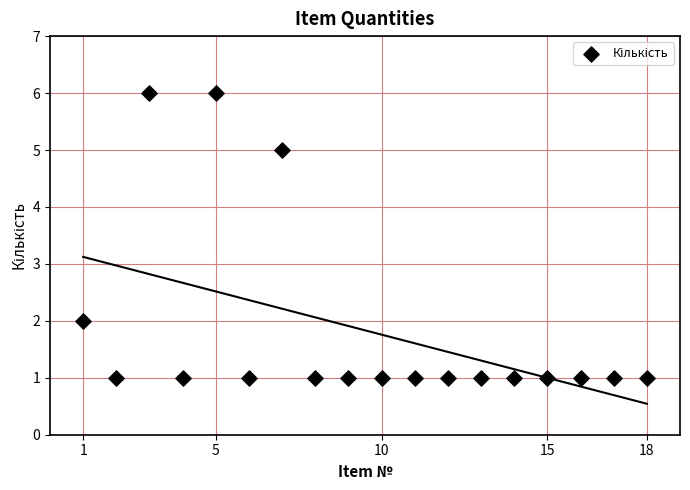

What is the range of Y values (max minus min)?

5